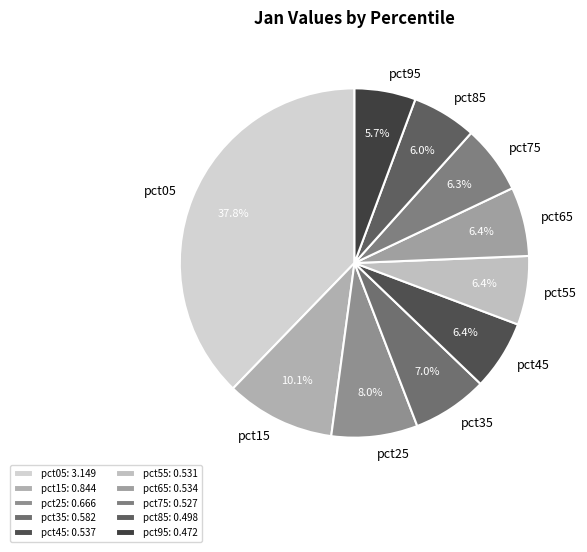

What is the total percentage of pct85 and pct45?

12.4%